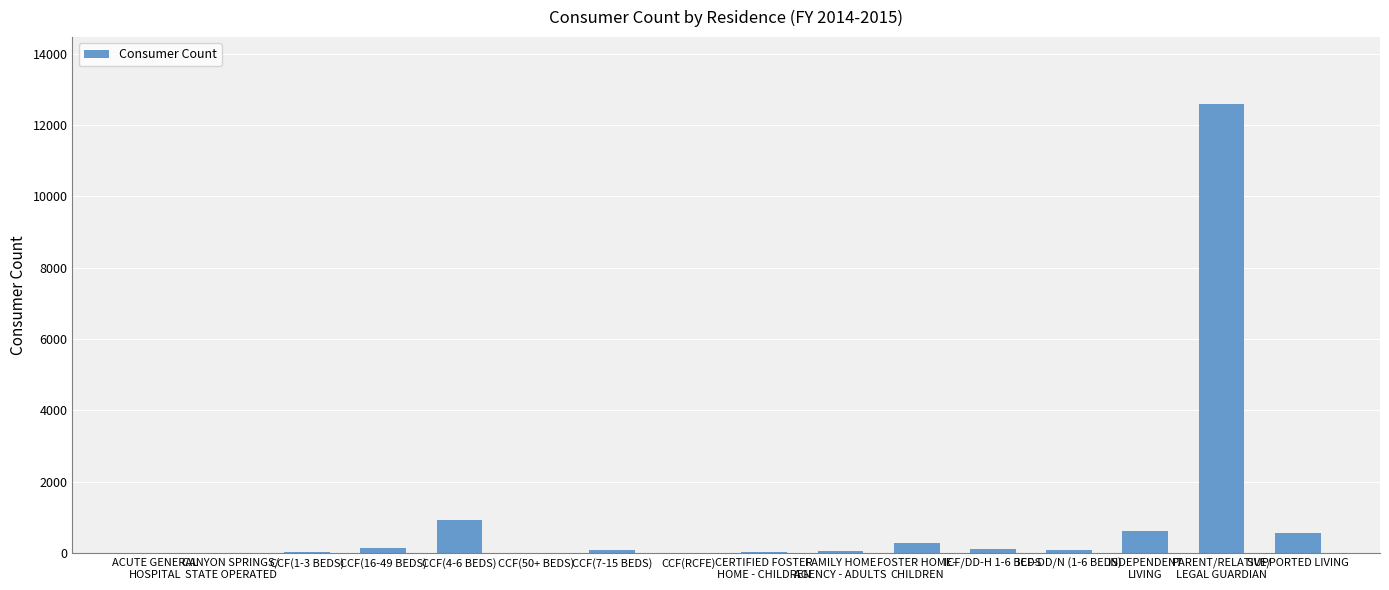

Are the bars horizontal?

No